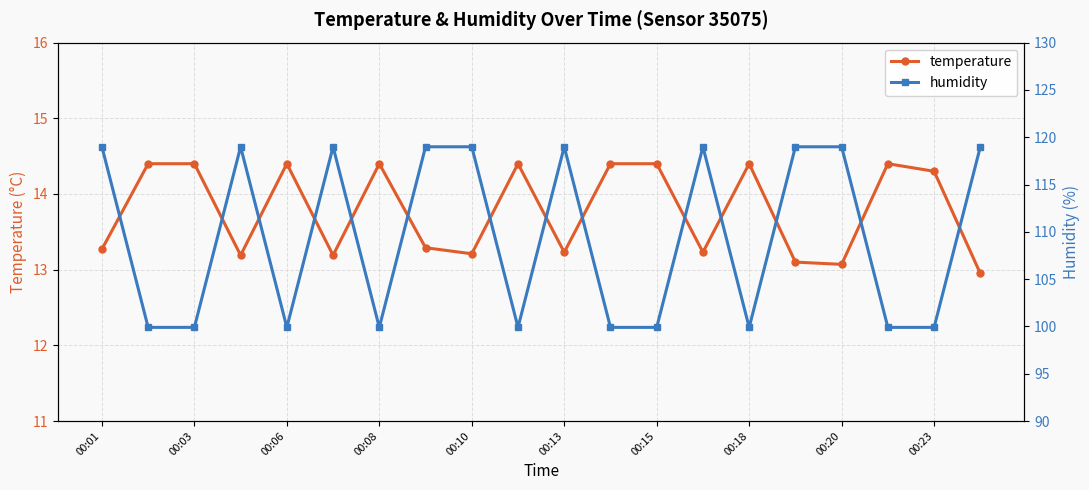

How many interior local peaks does the temperature series have?

5